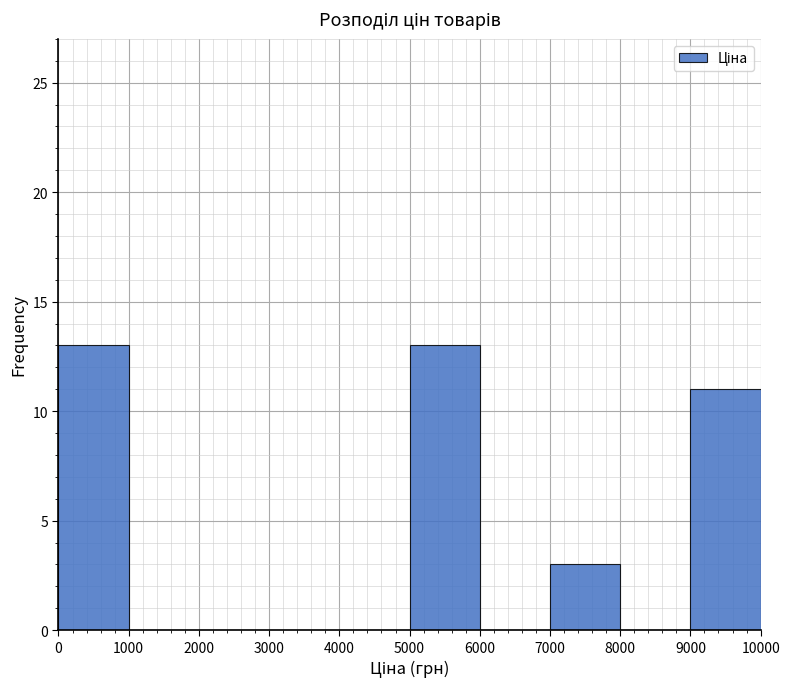

Reading left to right, transcribe this chart: for each bar, give the range it covers on the x-axis and its height. The values are not printed on the chart, so give them approximately, as read against the axis.

0 to 1000: 13
1000 to 2000: 0
2000 to 3000: 0
3000 to 4000: 0
4000 to 5000: 0
5000 to 6000: 13
6000 to 7000: 0
7000 to 8000: 3
8000 to 9000: 0
9000 to 10000: 11